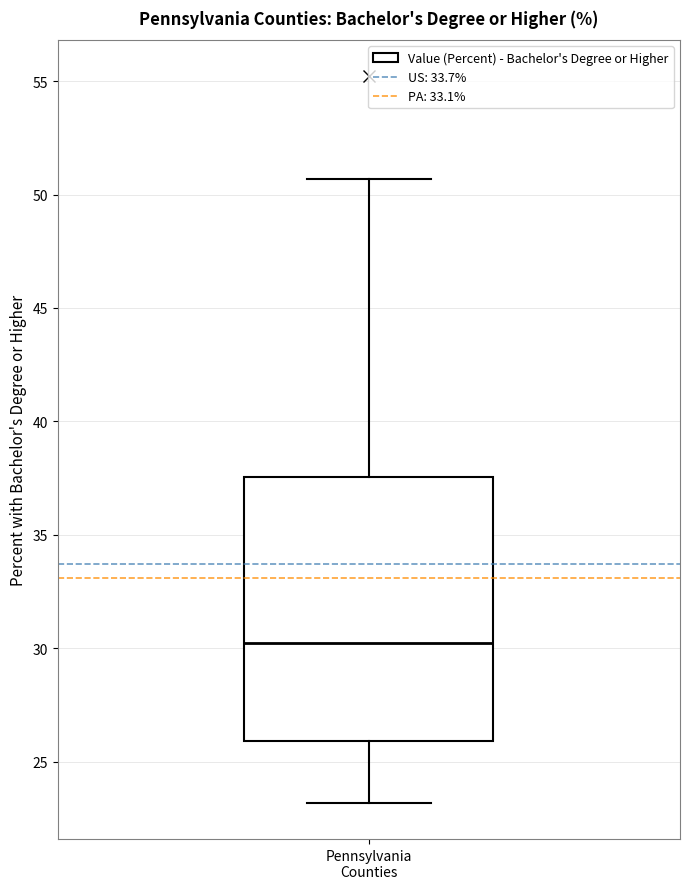

Read this box plot against the y-axis: the position of the median line, the range covered by the box, and the ends of both whiskers. The values are not printed on the chart, so give them approximately, as read against the axis.

median 30.5, box 26.0 to 37.5, whiskers 23.0 to 50.5